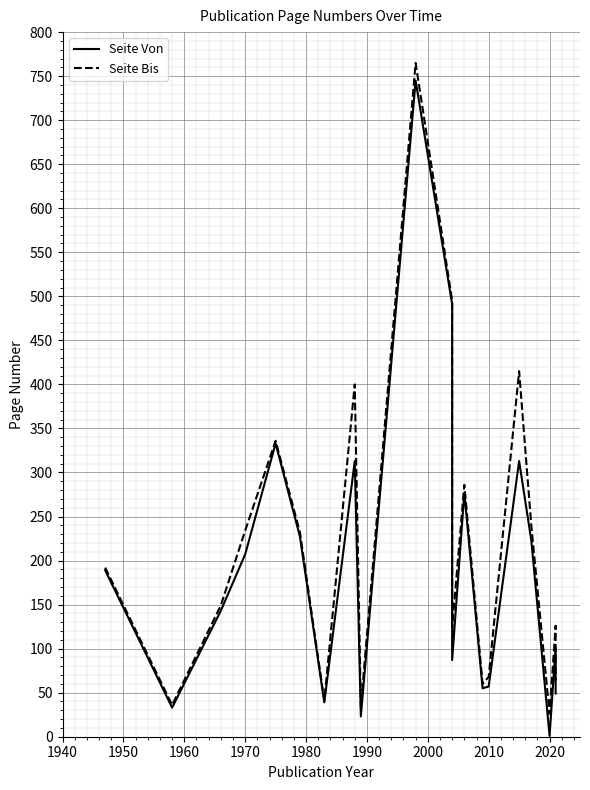

Where does the Seite Bis series first go above 192?

1970